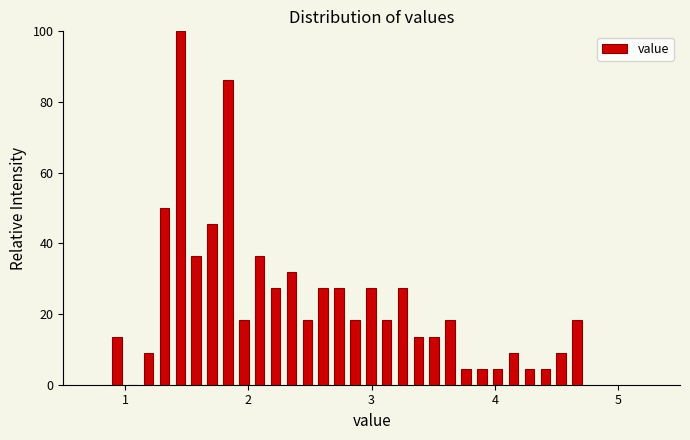

Read against the x-axis, roughly where is the centre of the tallest bar?

1.4